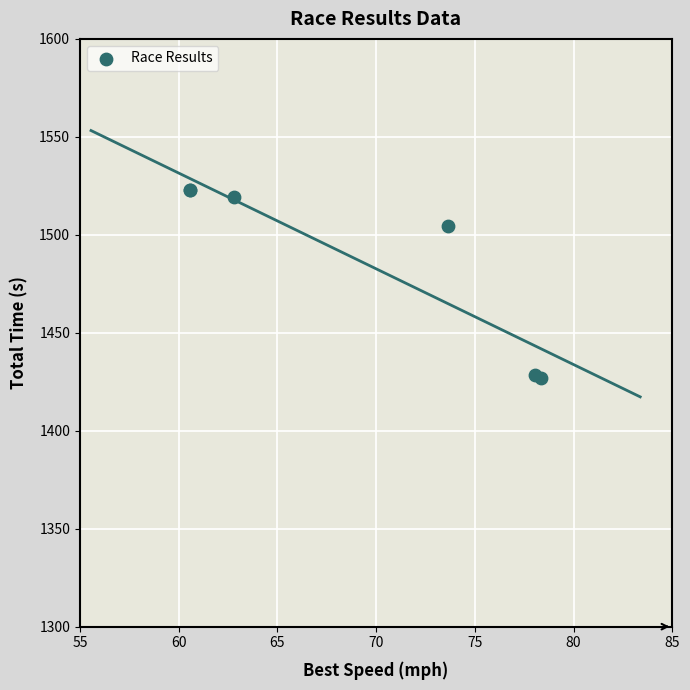

What Y value in the scatter plot is closest to 1474?

1504.6